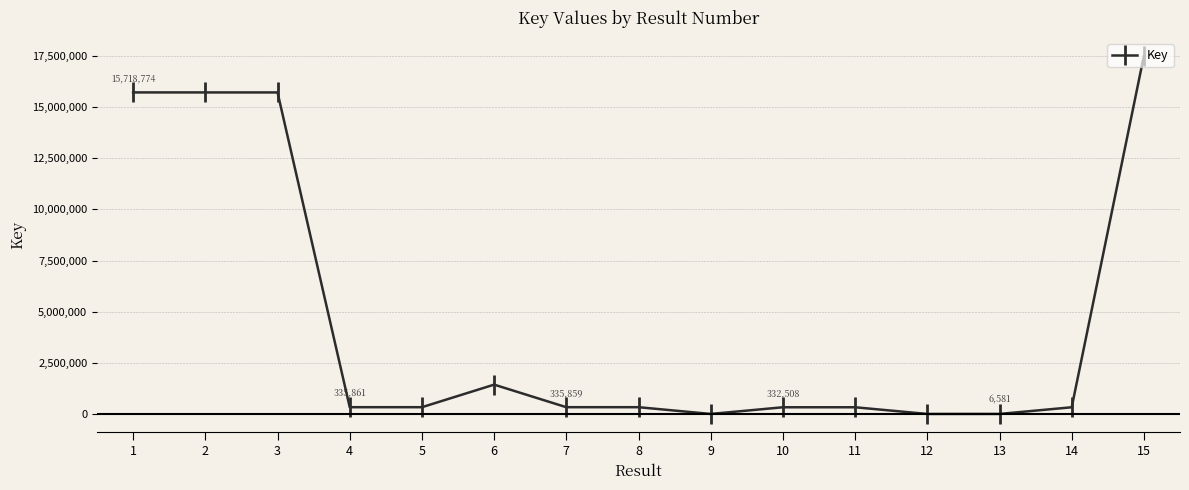

True or false: there are more than 1 points higher than both neighbors.

True